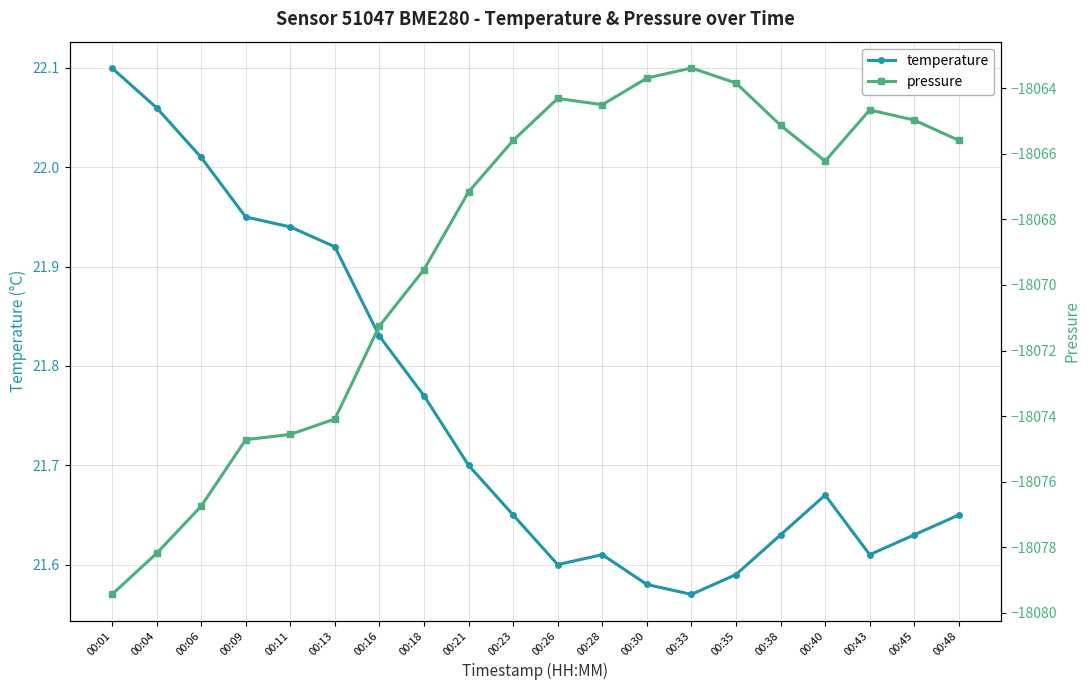

True or false: pressure and temperature cross at least once.

False